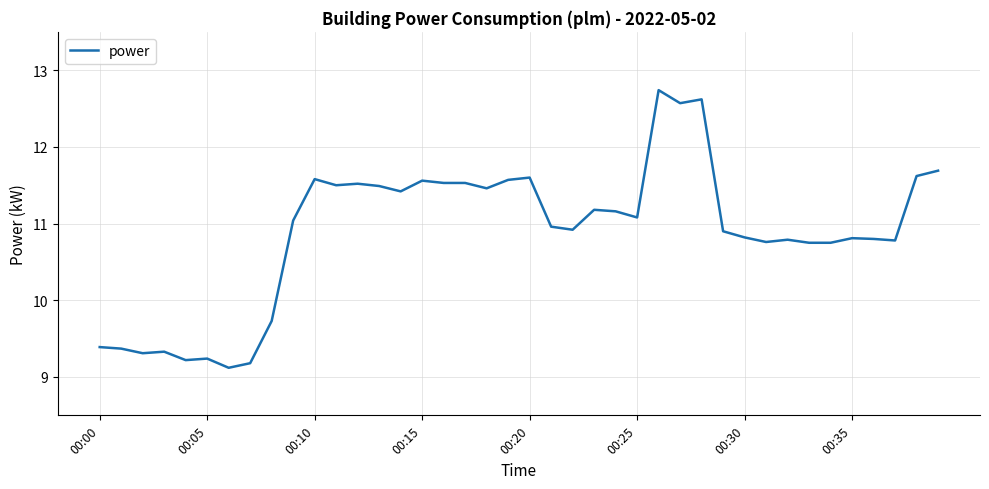

What is the greatest value displayed?

12.7